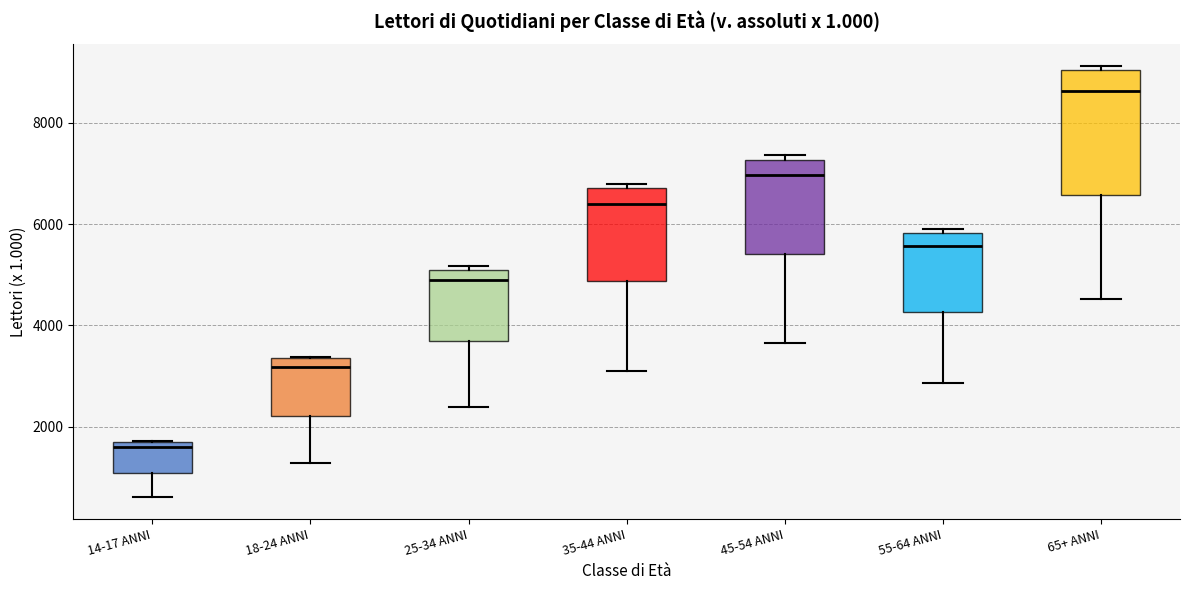

Where is the lower edge of the box for 14-17 ANNI on the y-axis? The values are not printed on the chart, so give them approximately, as read against the axis.

1000